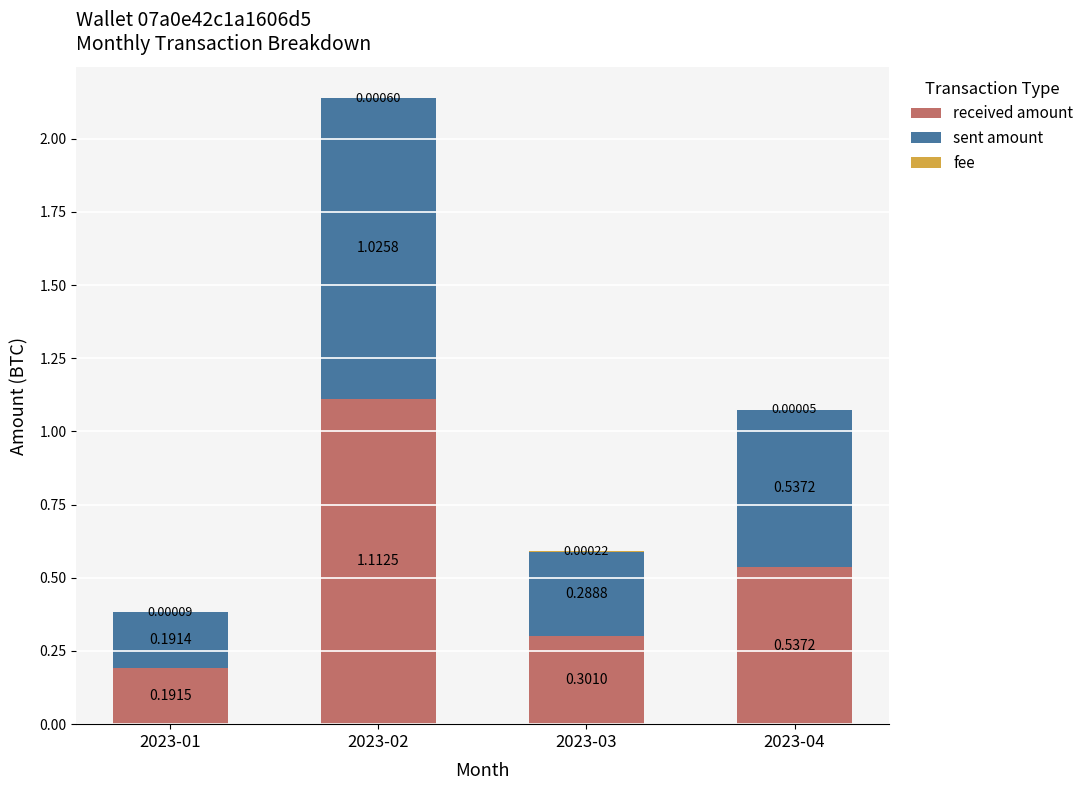

What is the total value across all series at 2023-02?

2.1